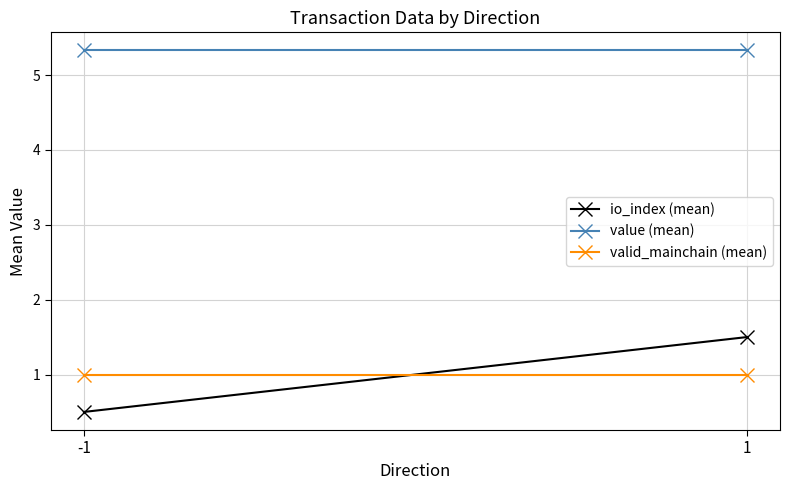

Reading left to right, transcribe all the data shown in this chart.

io_index (mean): 0.5	1.5
value (mean): 5.3	5.3
valid_mainchain (mean): 1.0	1.0